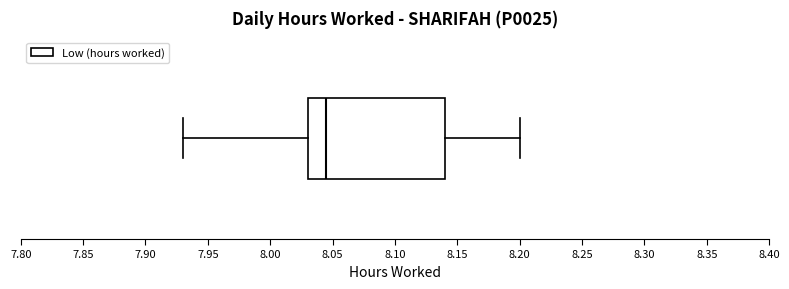

Transcribe this box plot: give where the median line is, the range the box spans, and where the two whiskers end, as read against the x-axis. The values are not printed on the chart, so give them approximately, as read against the axis.

median 8.045, box 8.030 to 8.140, whiskers 7.930 to 8.200